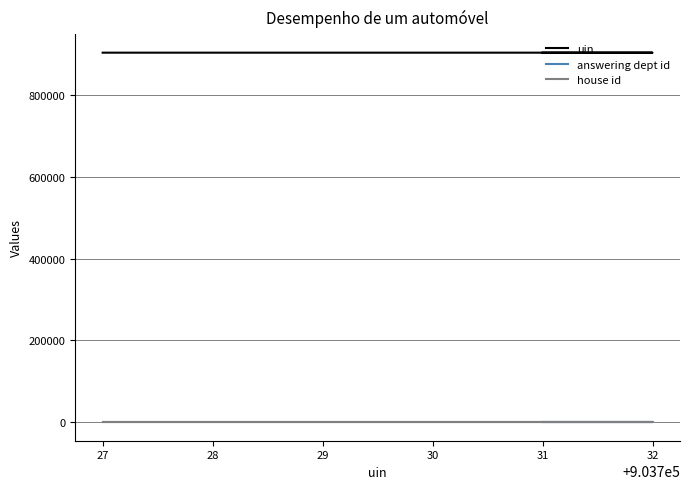

The value of uin at 27 is 903727. True or false?

True